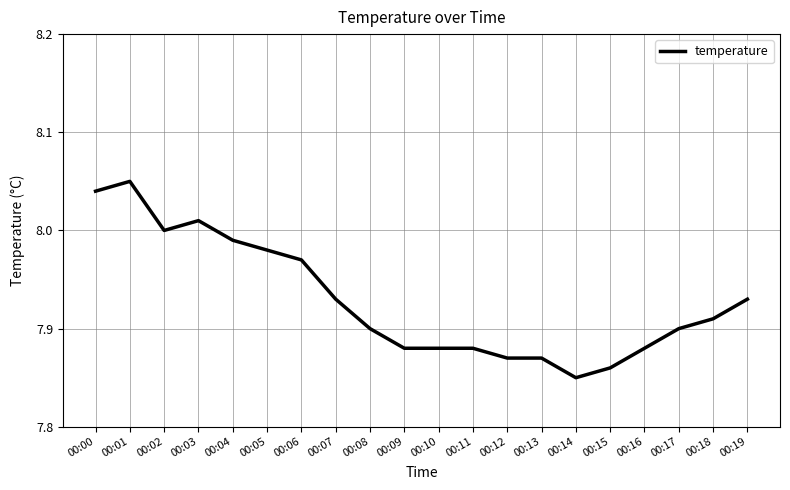

Where is the data nearest to the value 7?

00:14